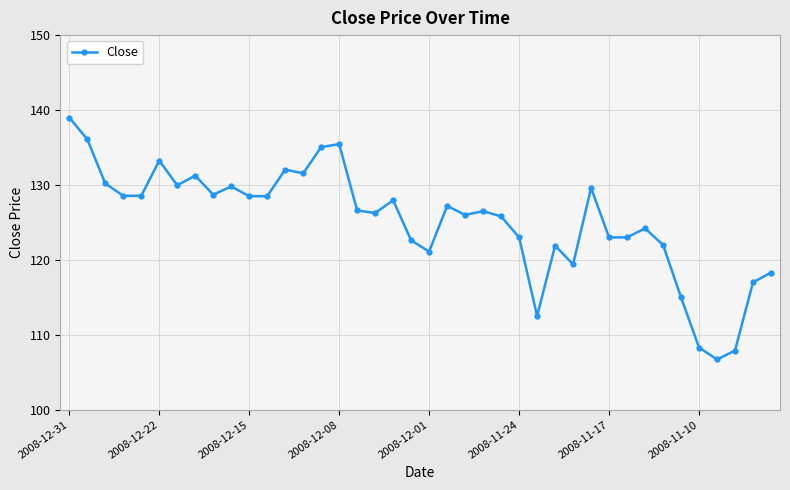

What is the value of the 36th point from the left?

108.3